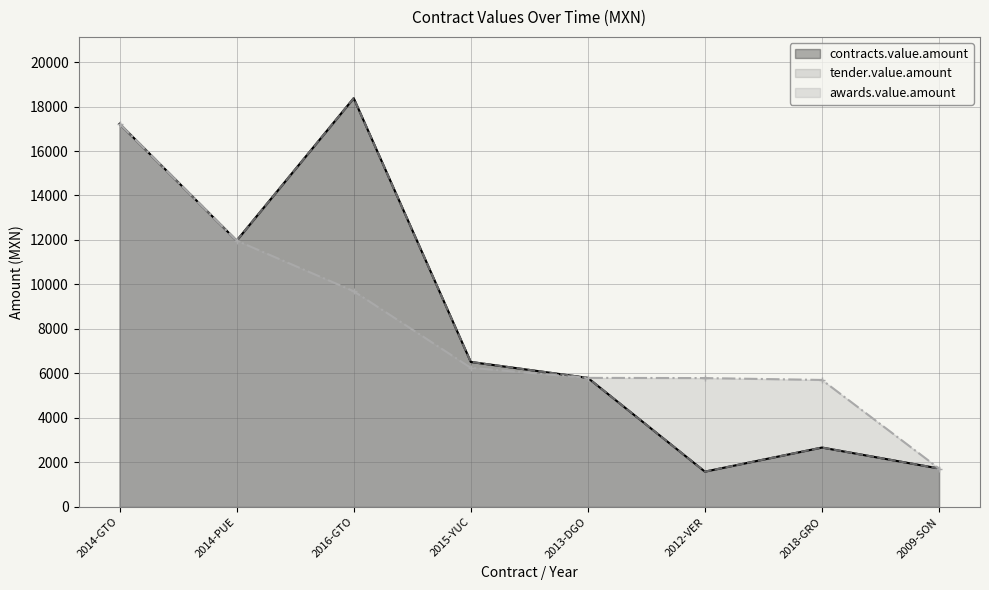

What is the label of the 3rd point from the right?

2012-VER